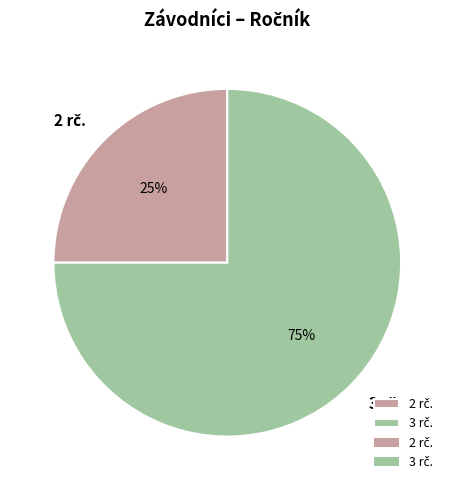

To the nearest percent, what is the average slice percentage?

50%